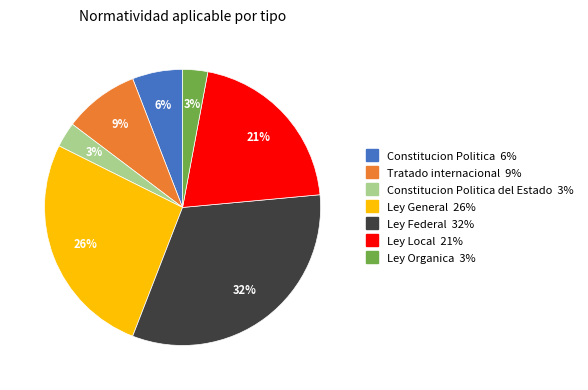

To the nearest percent, what is the average slice percentage?

14%